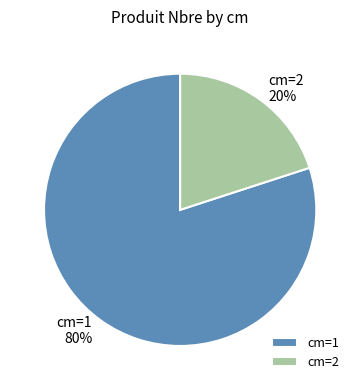

The cm=1 slice represents 91% of the pie. True or false?

False